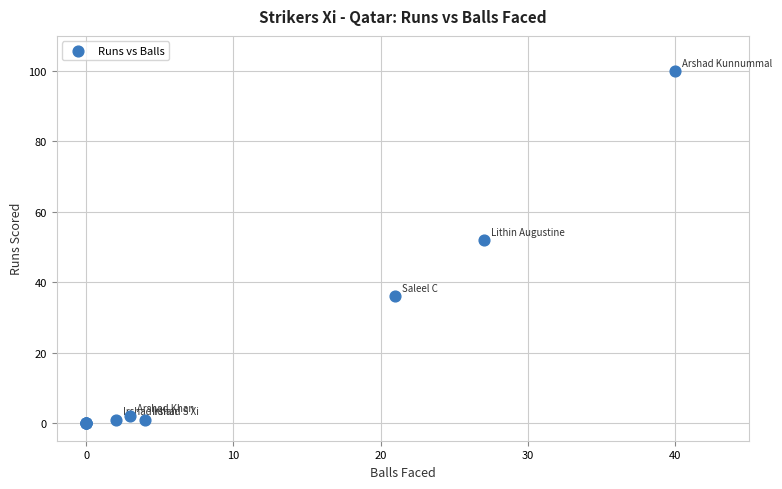

What Y value in the scatter plot is closest to 50?

52